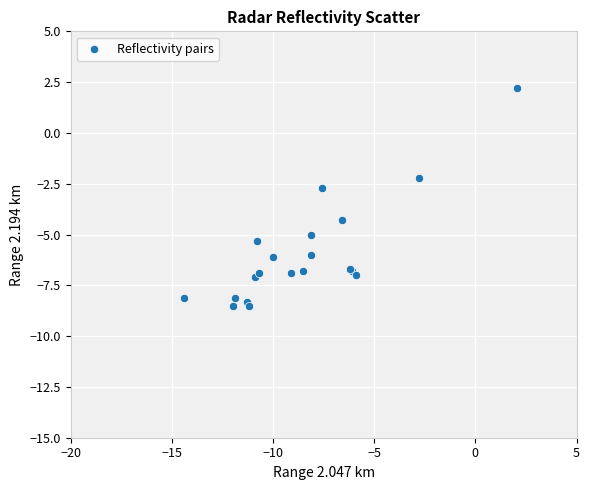

What Y value in the scatter plot is closest to -3?

-2.7